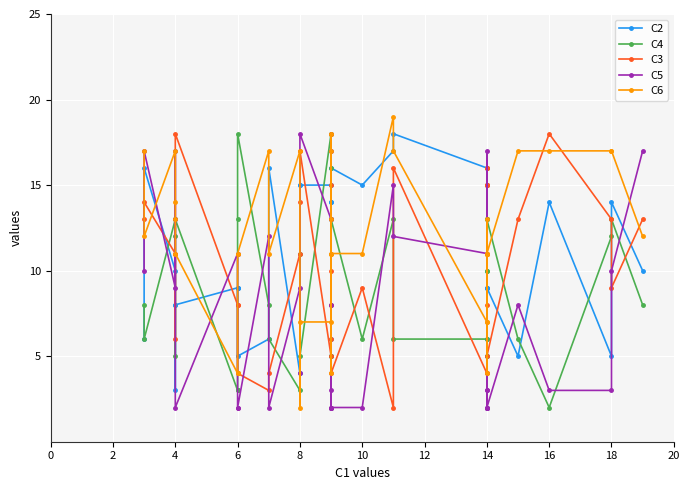

Which series has the largest range (max minus min)?

C6